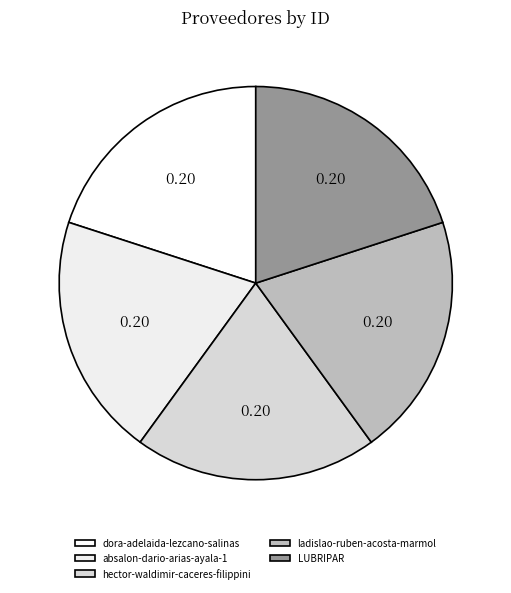

Which slice is the smallest?

dora-adelaida-lezcano-salinas